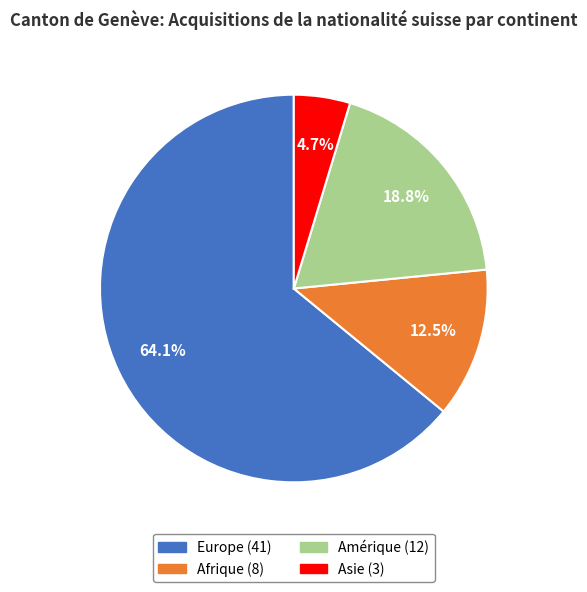

Does any single category account for the majority?

Yes